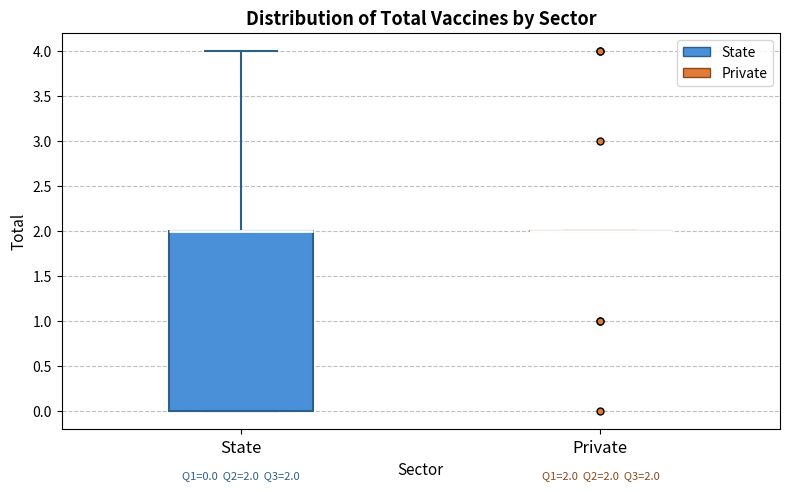

Which box is the tallest, from its lower edge to its upper edge?

State